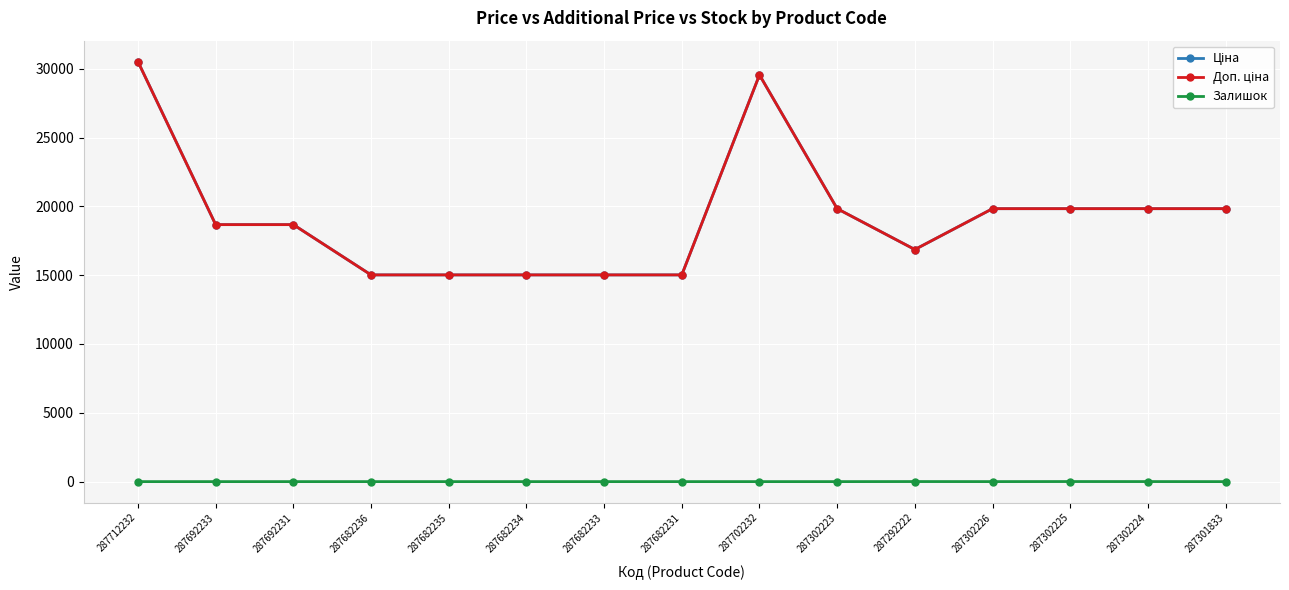

Does the chart have visible grid lines?

Yes